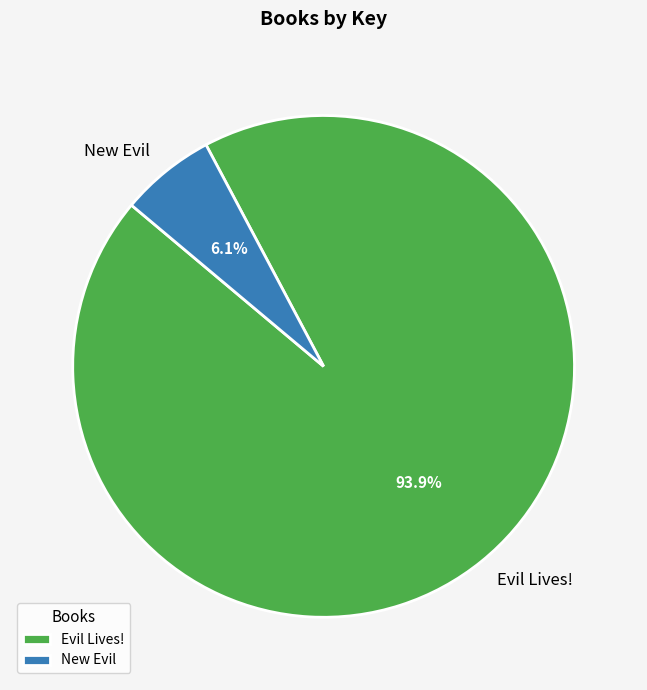

What percentage is the New Evil slice, to the nearest percent?

6%